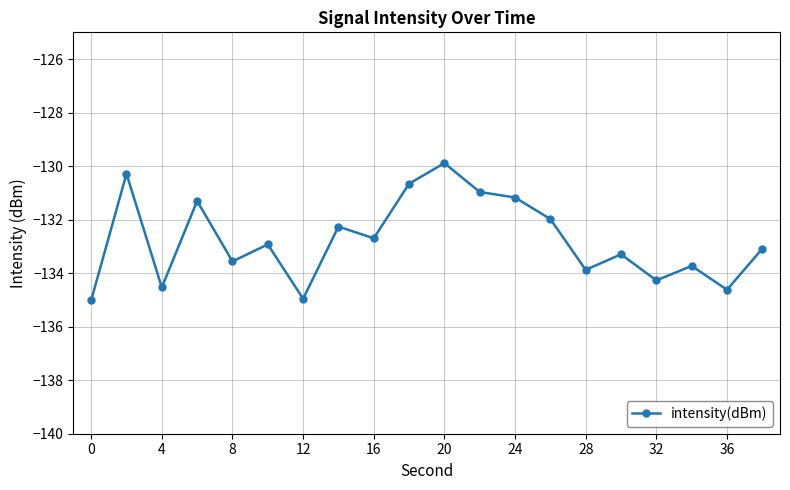

Is this an area chart (filled region under the line)?

No